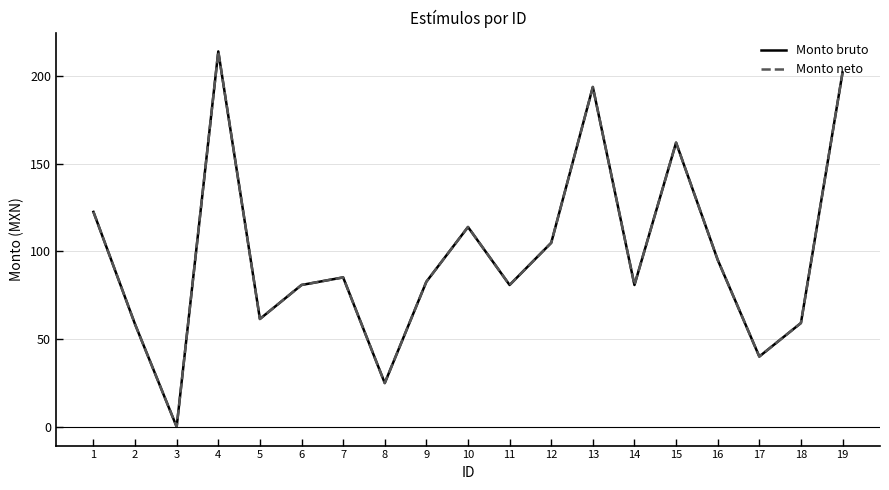

Does the chart display data point markers on the line(s)?

No